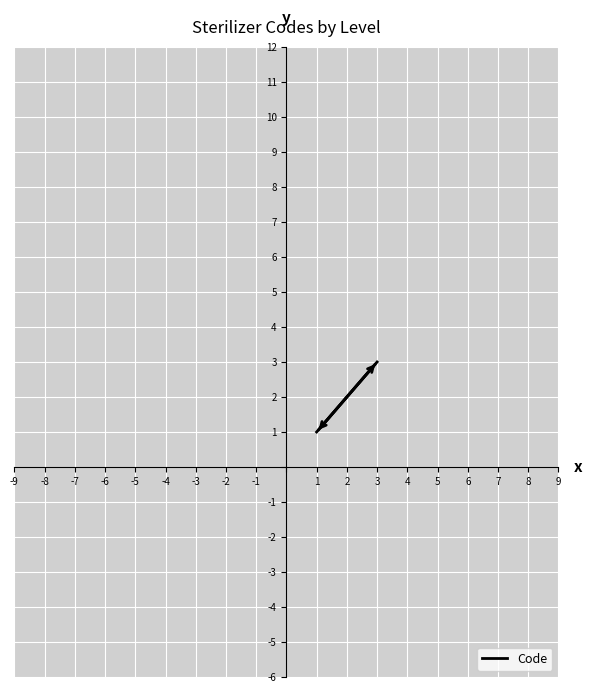

How many values are below 2?

1